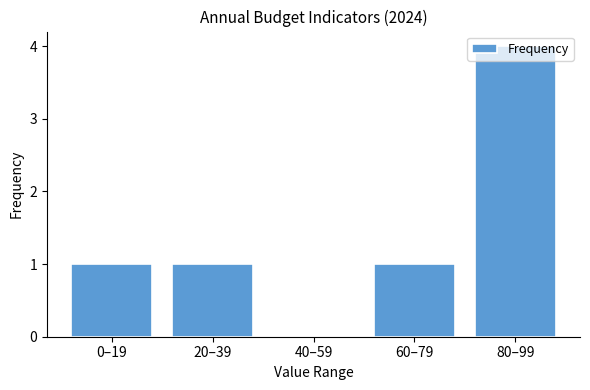

True or false: the data shows -2 at 40–59.

False